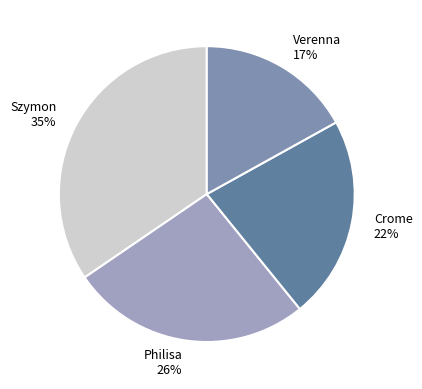

Count the number of slices in the pie.

4